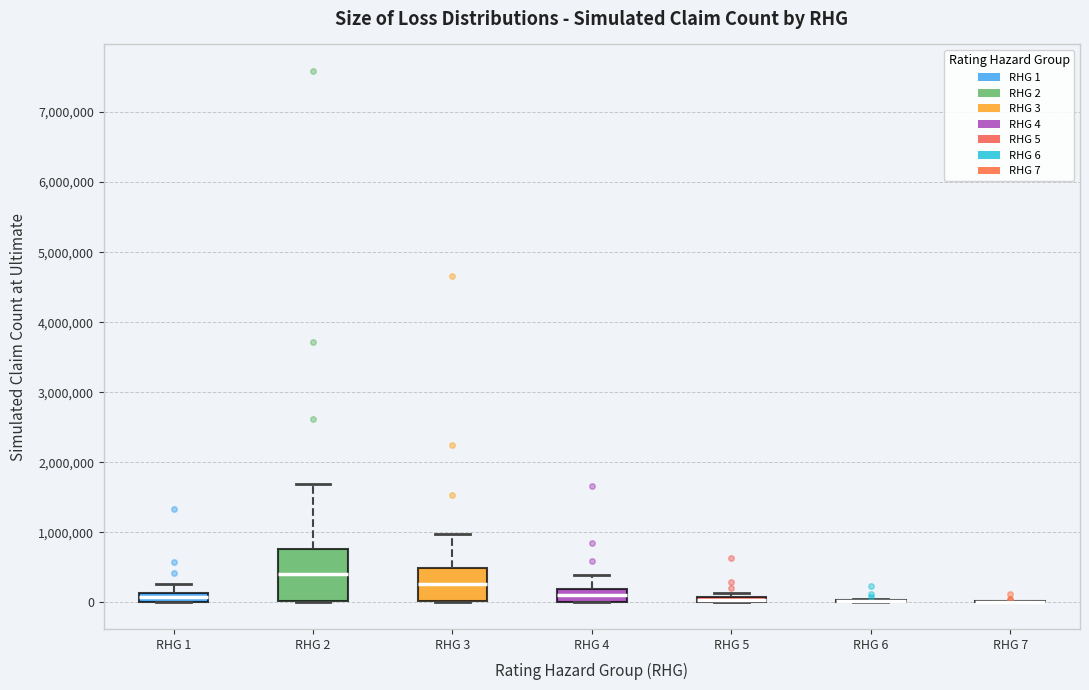

Where does the median line of the box for RHG 3 sit on the y-axis? The values are not printed on the chart, so give them approximately, as read against the axis.

300000